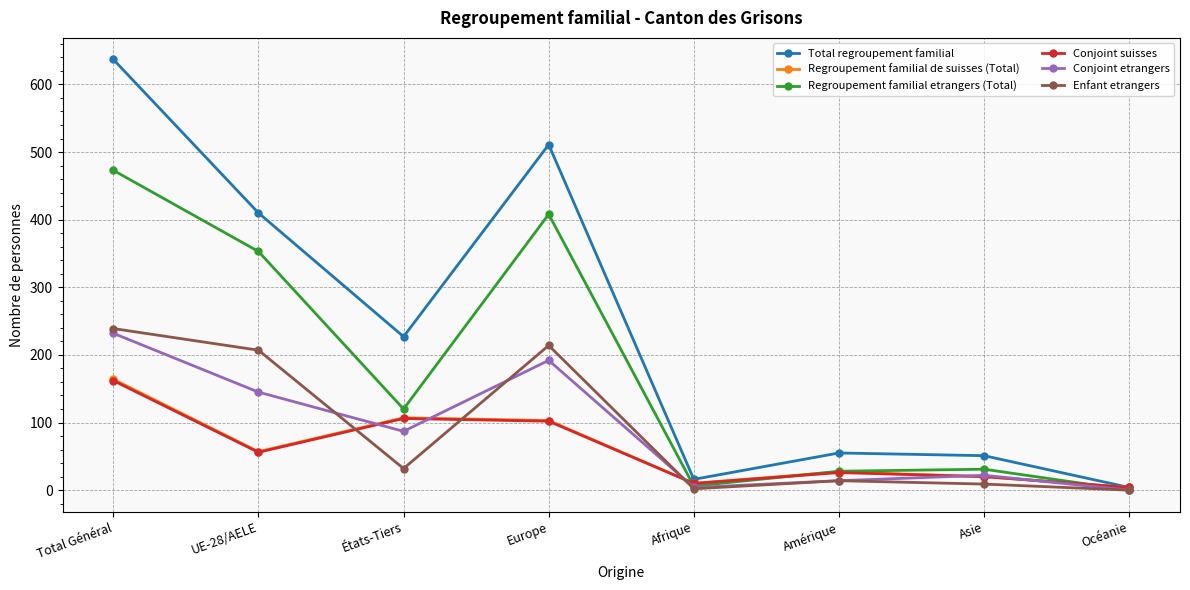

What value does the Total regroupement familial series have at Europe?

511